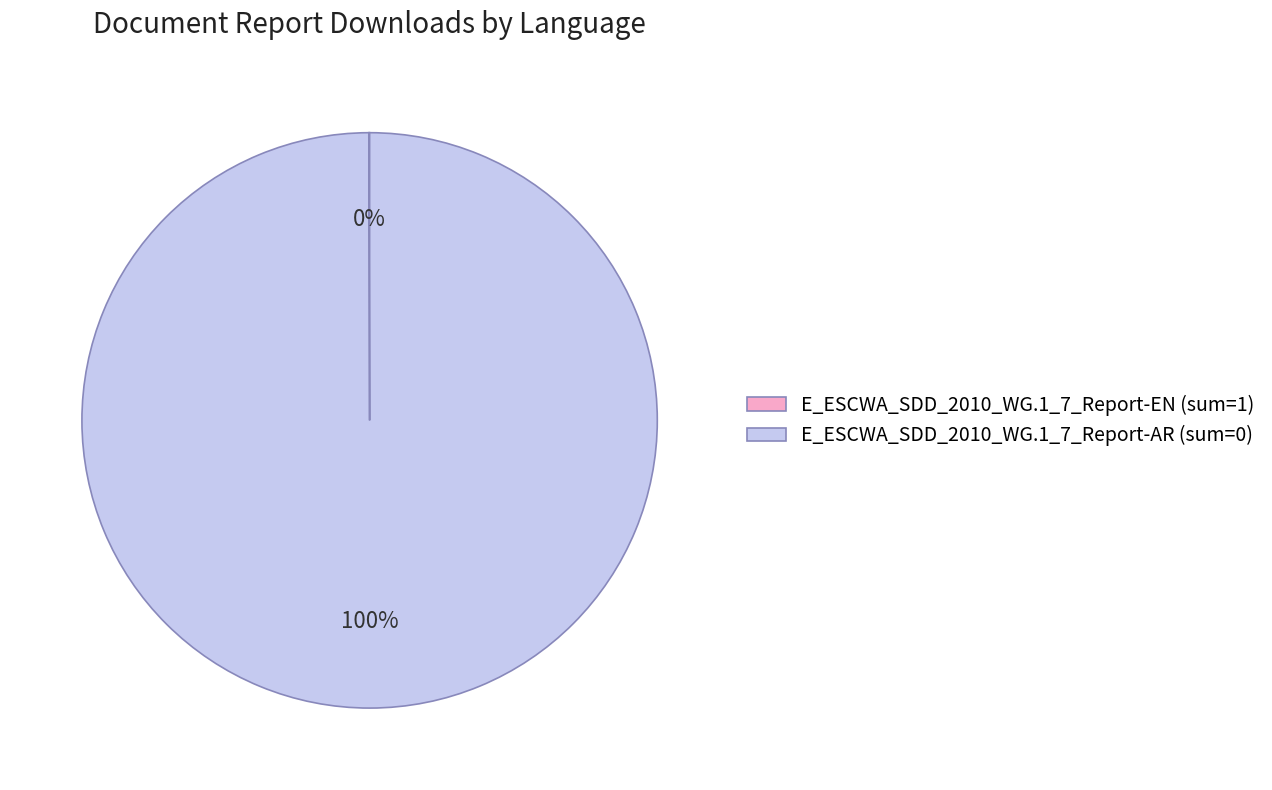

Does E_ESCWA_SDD_2010_WG.1_7_Report-AR (sum=0) account for over 50% of the chart?

Yes